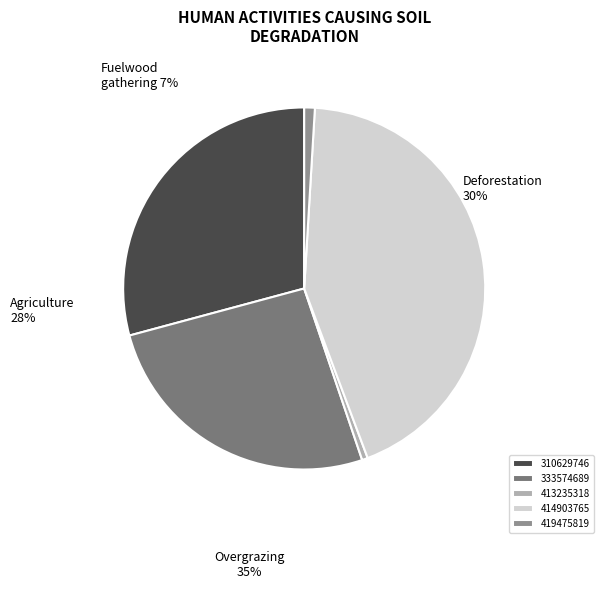

What percentage is the 419475819 slice, to the nearest percent?

1%